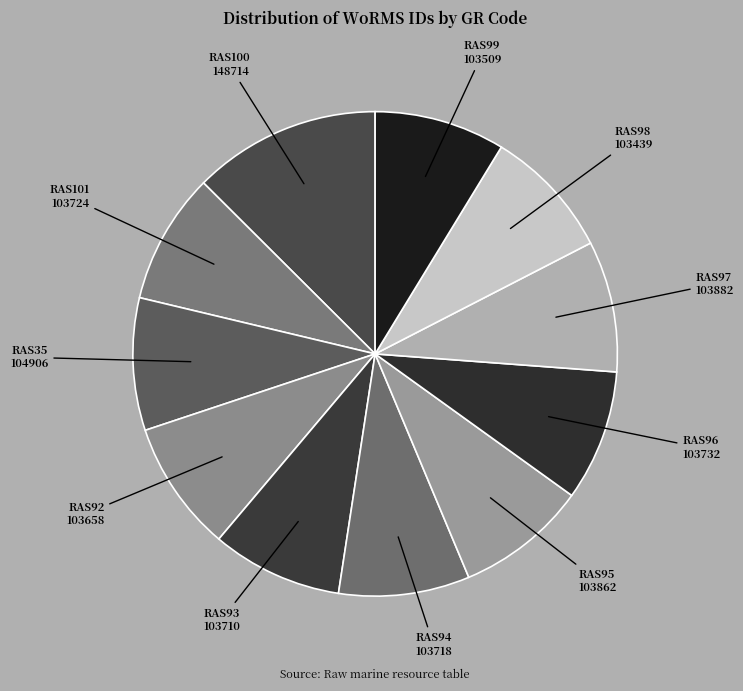

What is the largest slice in the pie chart?

RAS100